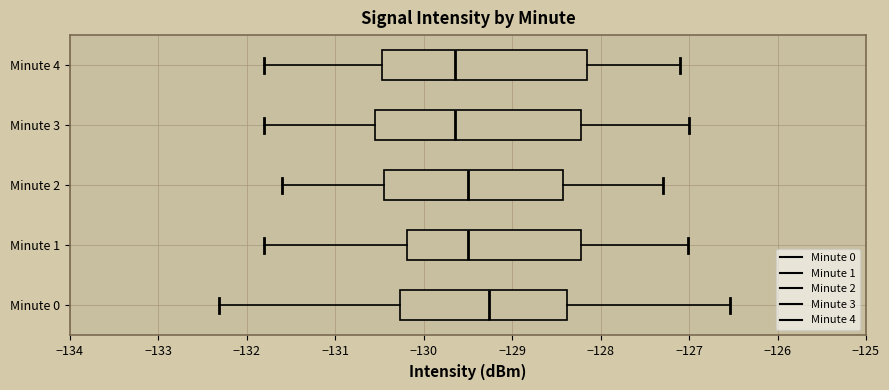

Reading bottom to top, transcribe this box plot: for each box, give where its median line is, the range the box spans, and where its two whiskers end, as read against the x-axis. The values are not printed on the chart, so give them approximately, as read against the axis.

Minute 0: median -129.3, box -130.3 to -128.4, whiskers -132.3 to -126.5
Minute 1: median -129.5, box -130.2 to -128.2, whiskers -131.8 to -127.0
Minute 2: median -129.5, box -130.4 to -128.4, whiskers -131.6 to -127.3
Minute 3: median -129.6, box -130.5 to -128.2, whiskers -131.8 to -127.0
Minute 4: median -129.6, box -130.5 to -128.1, whiskers -131.8 to -127.1